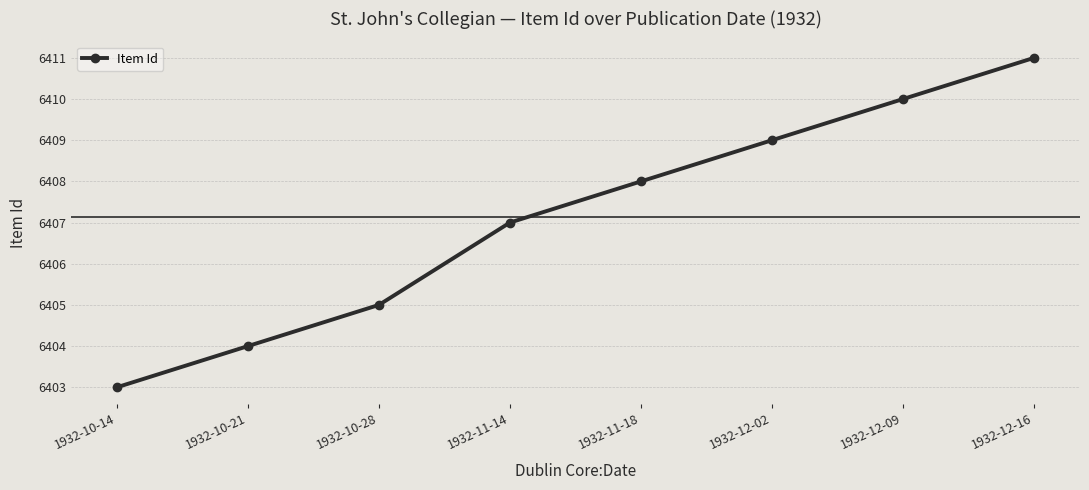

Rank the categories by value from lowest to highest.

1932-10-14, 1932-10-21, 1932-10-28, 1932-11-14, 1932-11-18, 1932-12-02, 1932-12-09, 1932-12-16